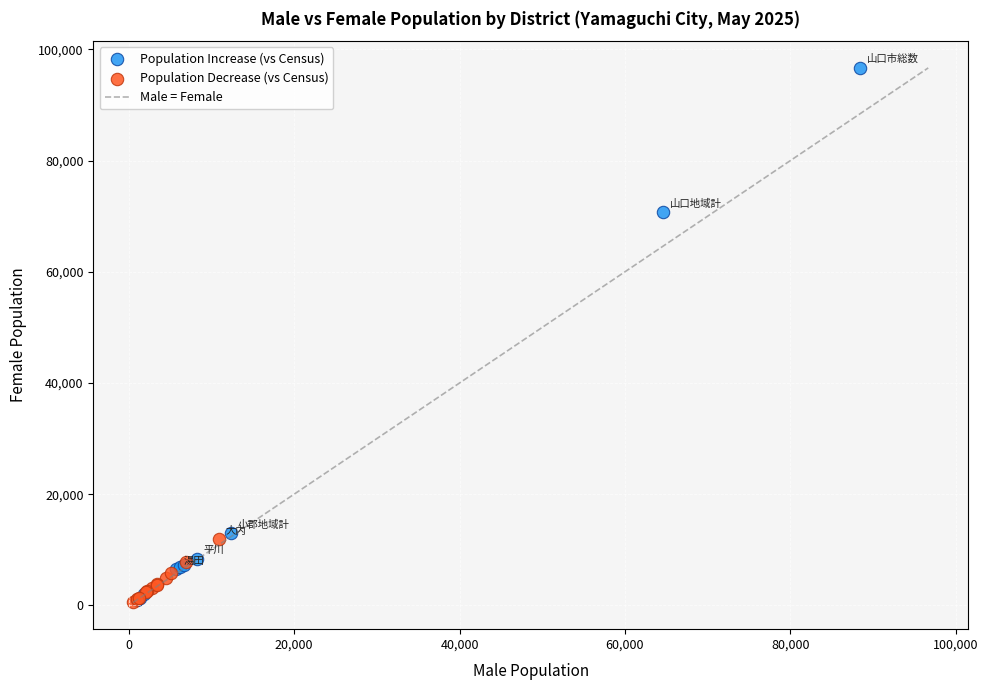

Which series contains the highest Y value?

Population Increase (vs Census)